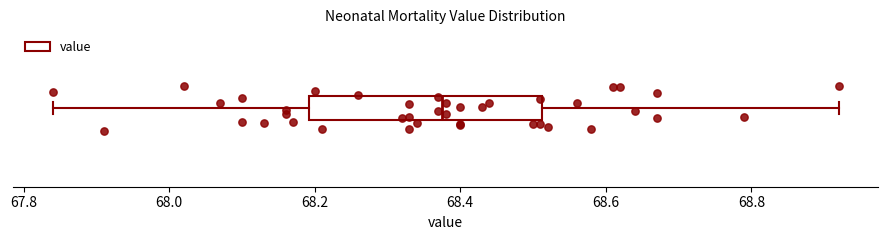

Read this box plot against the x-axis: the position of the median line, the range covered by the box, and the ends of both whiskers. The values are not printed on the chart, so give them approximately, as read against the axis.

median 68.38, box 68.20 to 68.52, whiskers 67.84 to 68.92